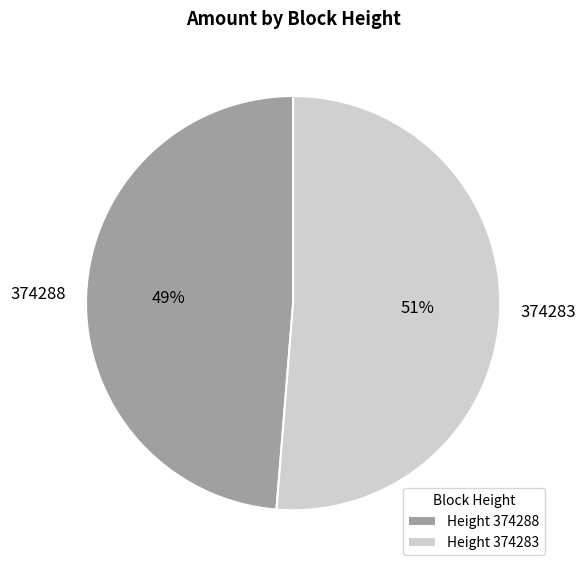

Do 374288 and 374283 together represent more than half of the pie?

Yes